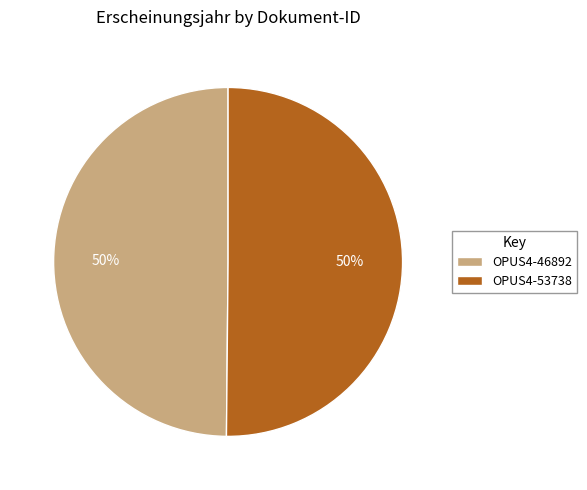

To the nearest percent, what percentage of the pie is OPUS4-46892?

50%